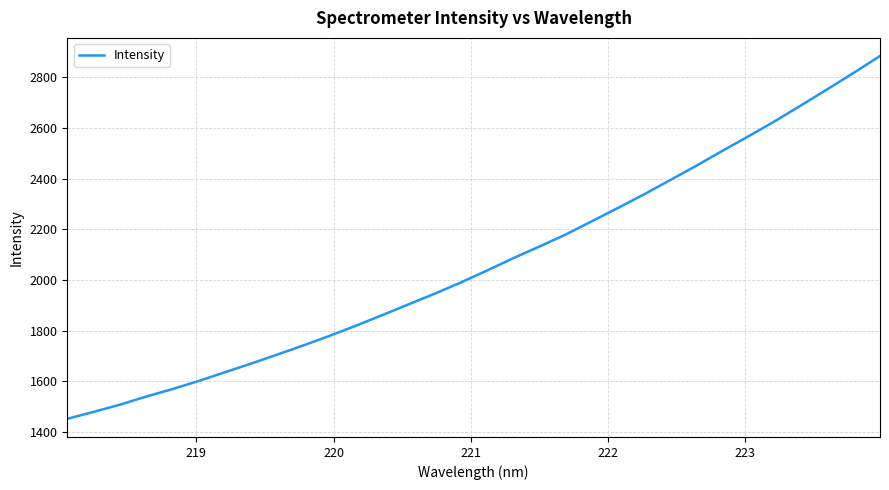

What is the smallest value displayed?

1452.2